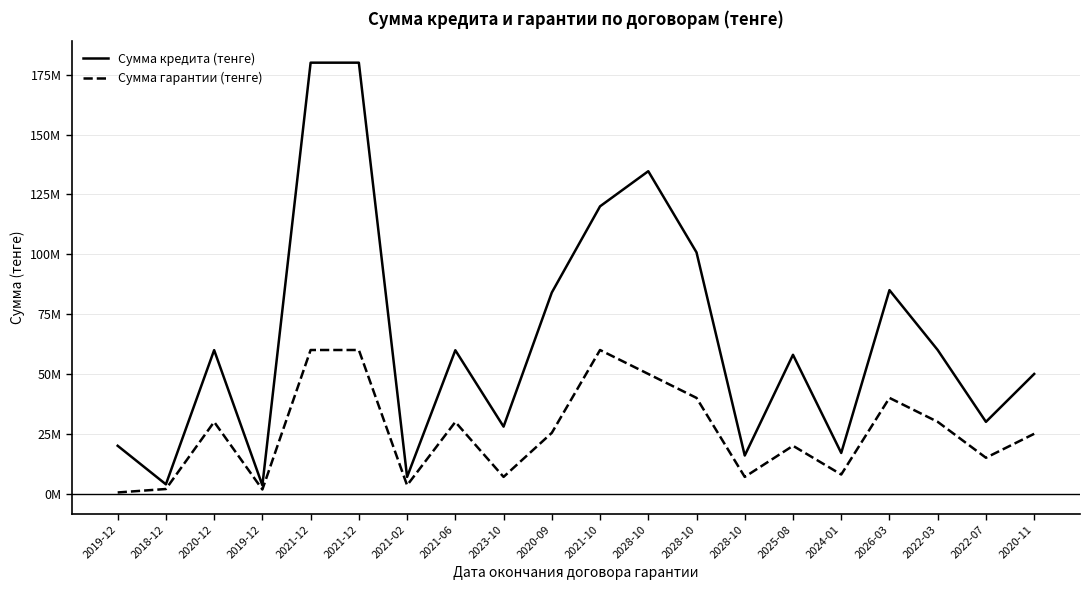

Which category has the lowest value in the Сумма кредита (тенге) series?

2019-12